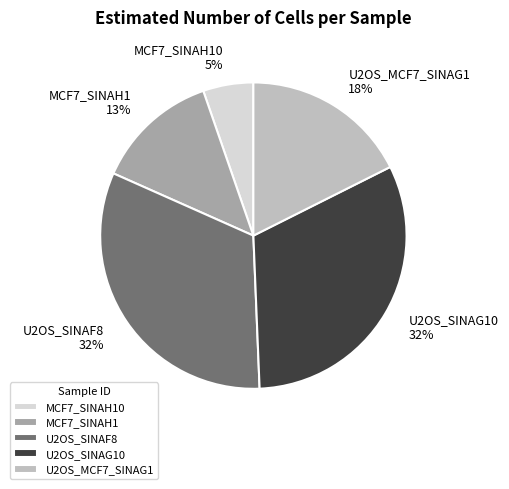

The U2OS_MCF7_SINAG1 slice represents 4% of the pie. True or false?

False